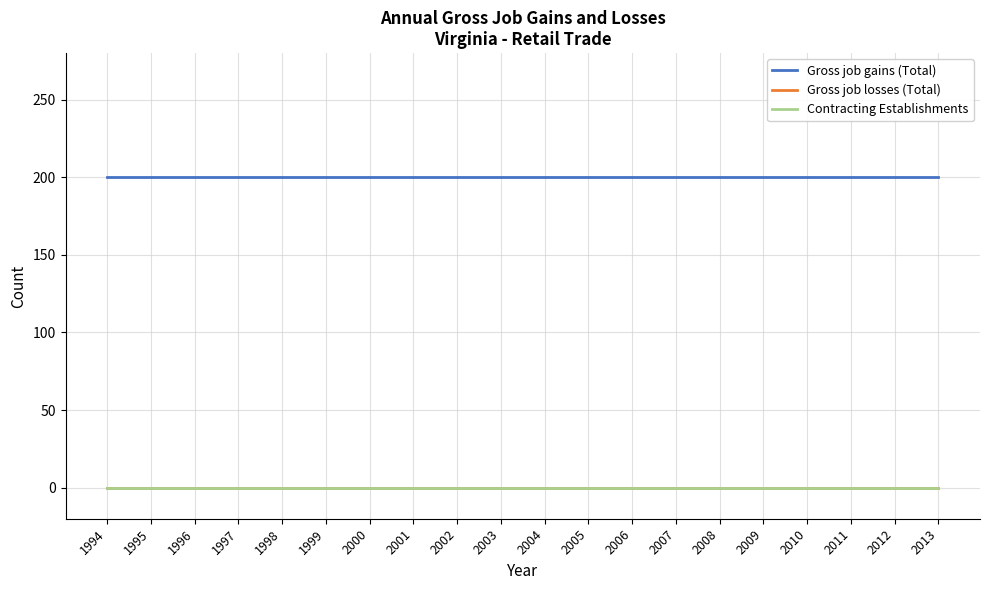

At which category is the sum across all series the highest?

1994